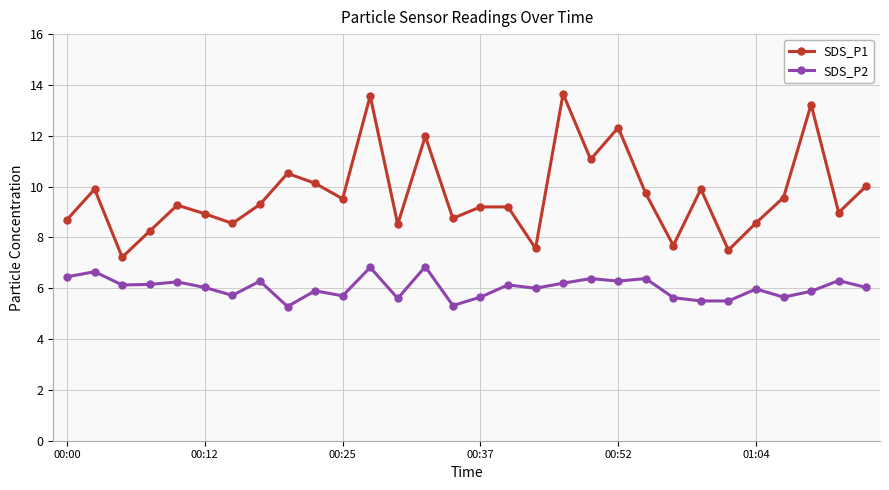

List the series in order of their peak value, highest first.

SDS_P1, SDS_P2